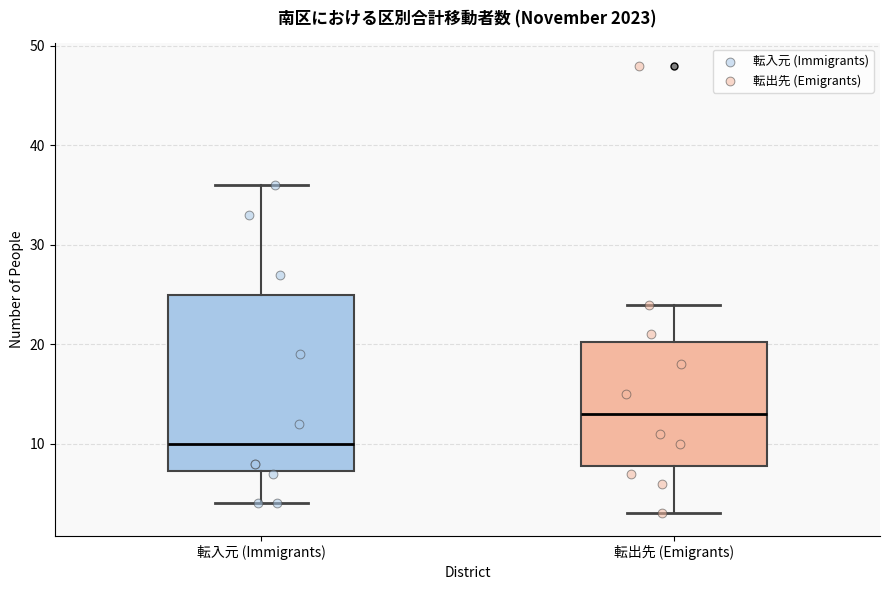

Comparing the boxes themselves (not the whiskers), which one is the tallest?

転入元 (Immigrants)